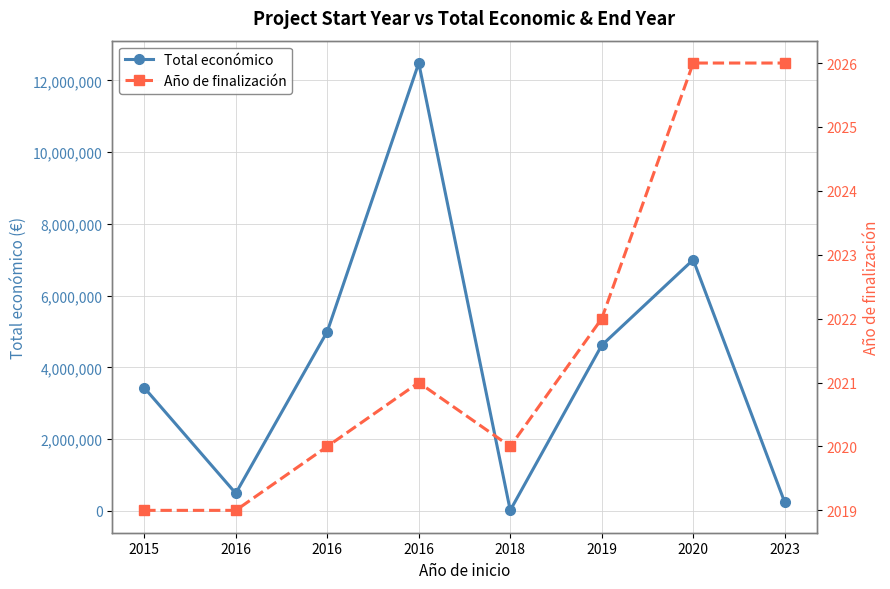

Is the value of Año de finalización at 2015 greater than the value of Total económico at 2018?

No